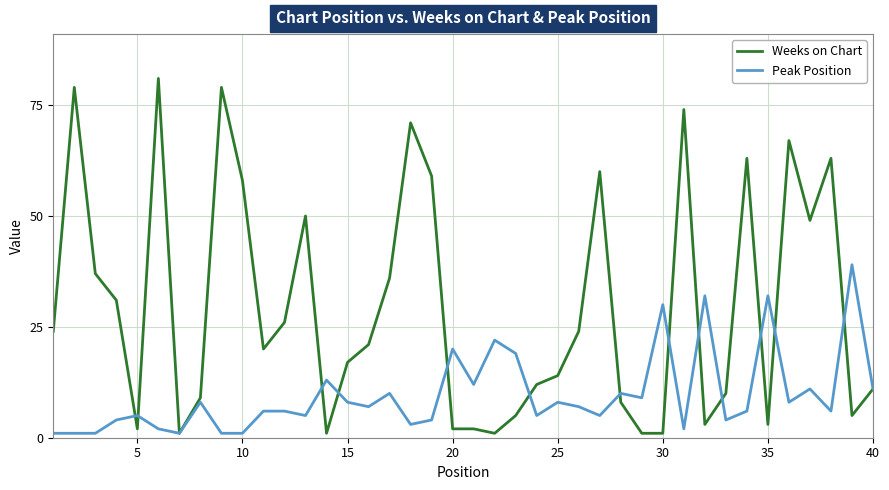

Which series has the largest total across all categories?

Weeks on Chart